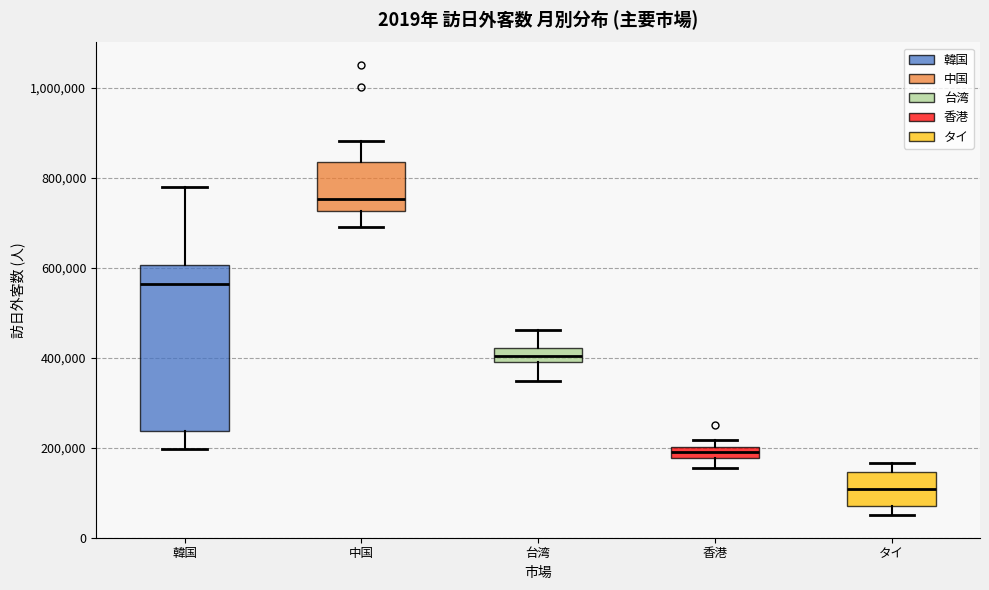

Which box is the tallest, from its lower edge to its upper edge?

韓国